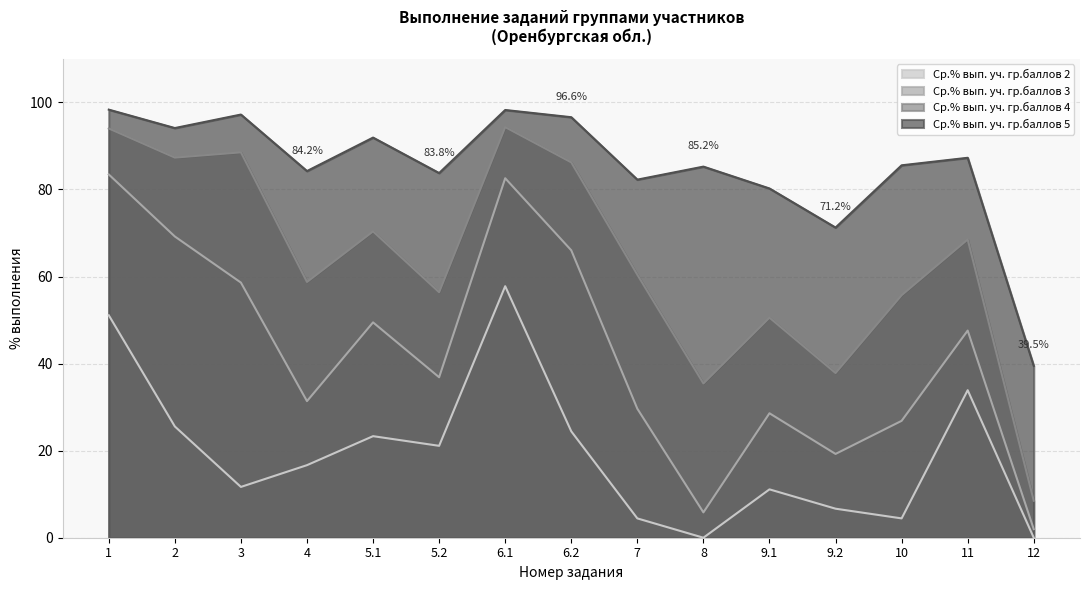

At 5.1, list the series in order from smallest to largest.

Ср.% вып. уч. гр.баллов 2, Ср.% вып. уч. гр.баллов 3, Ср.% вып. уч. гр.баллов 4, Ср.% вып. уч. гр.баллов 5